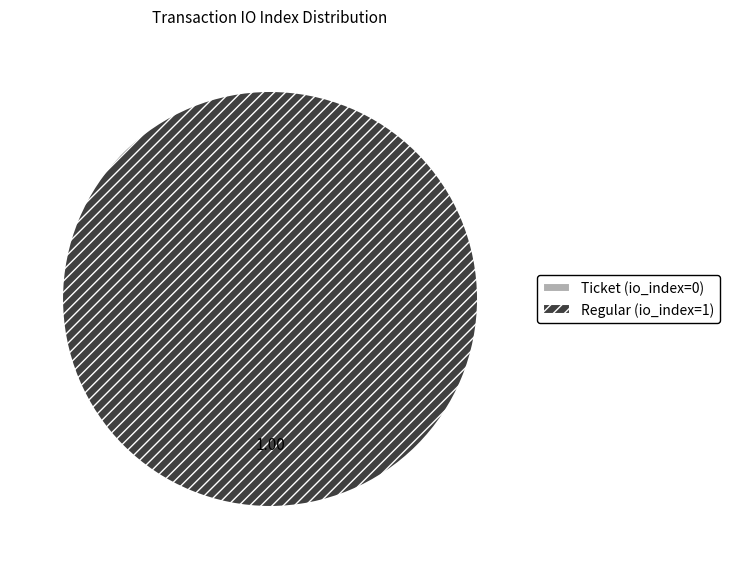

Which slice is the largest?

Regular (io_index=1)